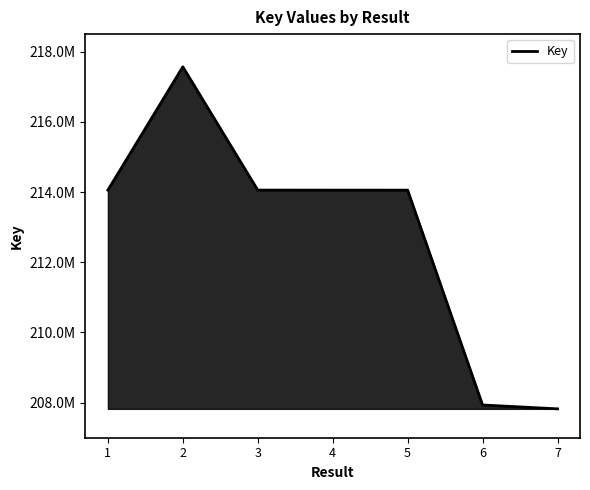

What is the sum of the values at 7 and 1?

421877996